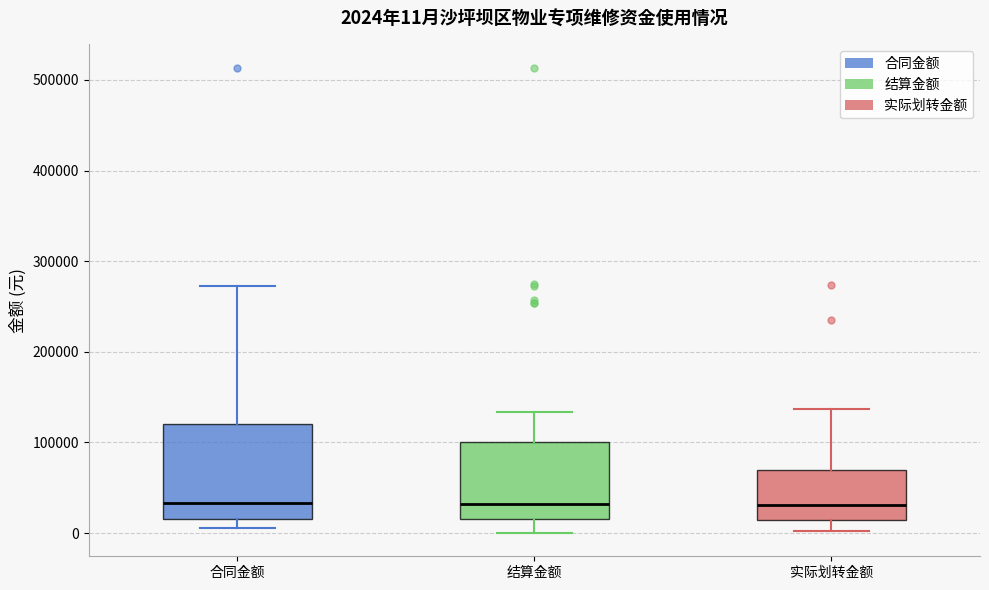

Which box is the tallest, from its lower edge to its upper edge?

合同金额